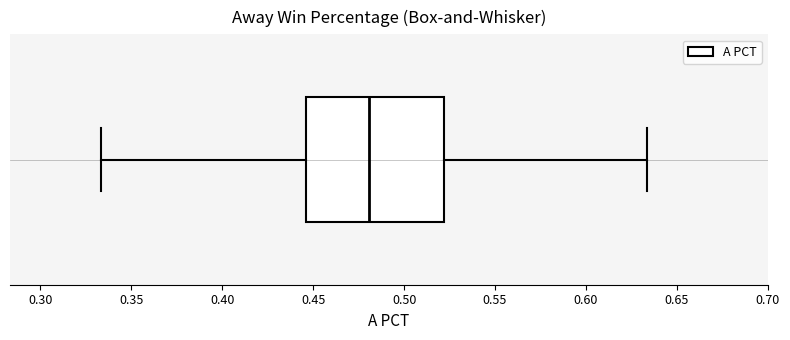

Read this box plot against the x-axis: the position of the median line, the range covered by the box, and the ends of both whiskers. The values are not printed on the chart, so give them approximately, as read against the axis.

median 0.480, box 0.445 to 0.520, whiskers 0.335 to 0.635